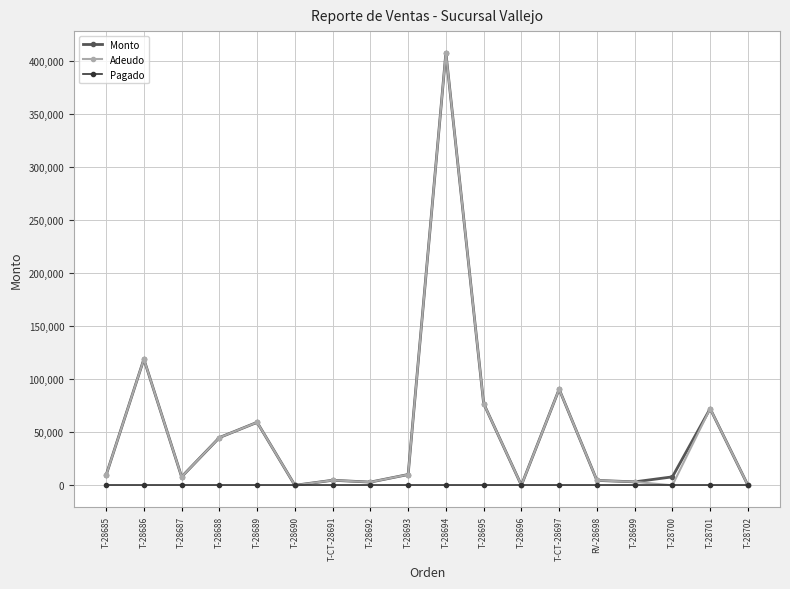

What is the label of the 13th point from the right?

T-28690